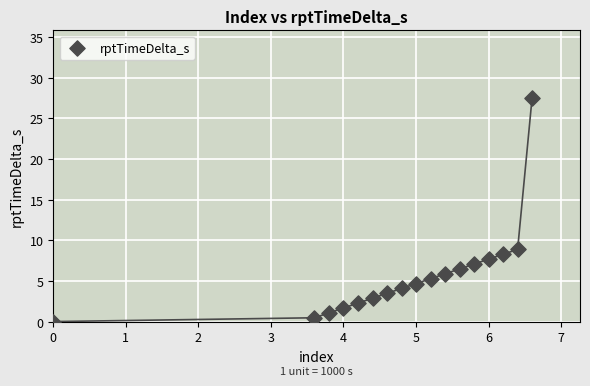

What Y value in the scatter plot is closest to 13?

8.9